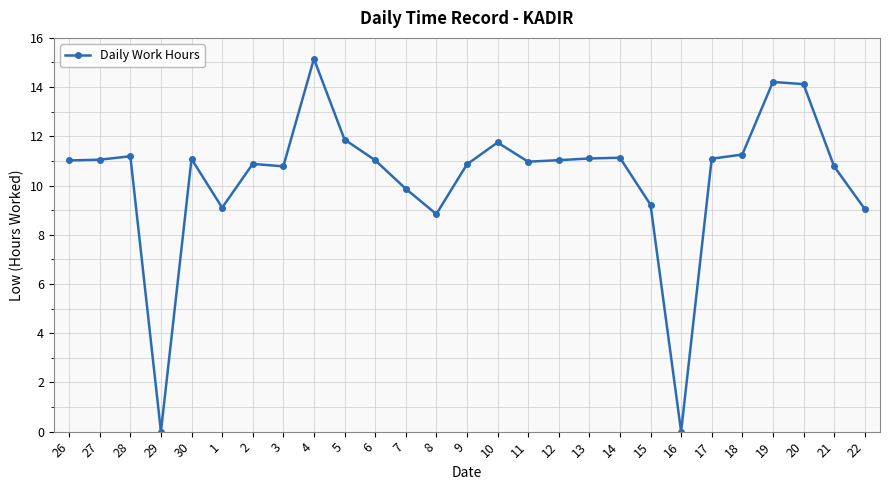

What position from the right is 15?

8